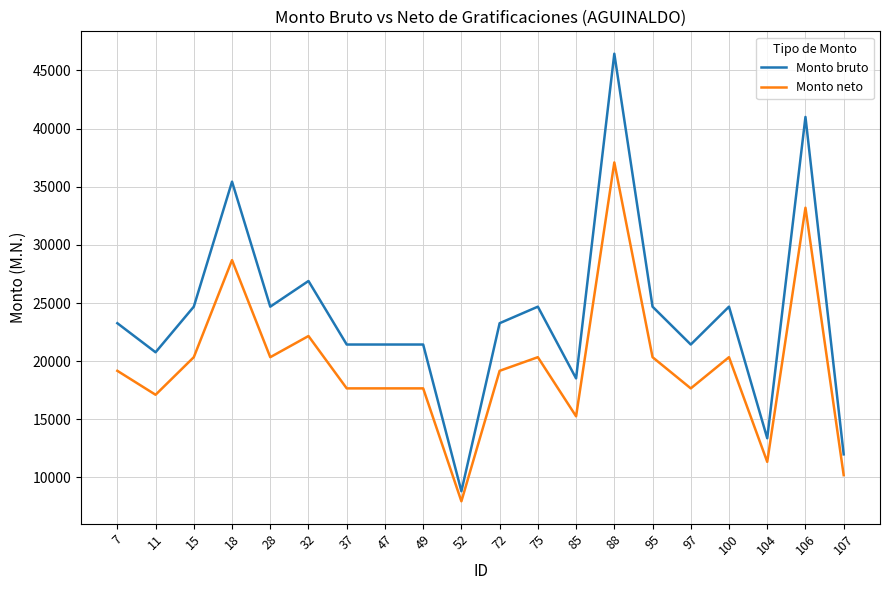

What is the smallest value displayed?

7946.2